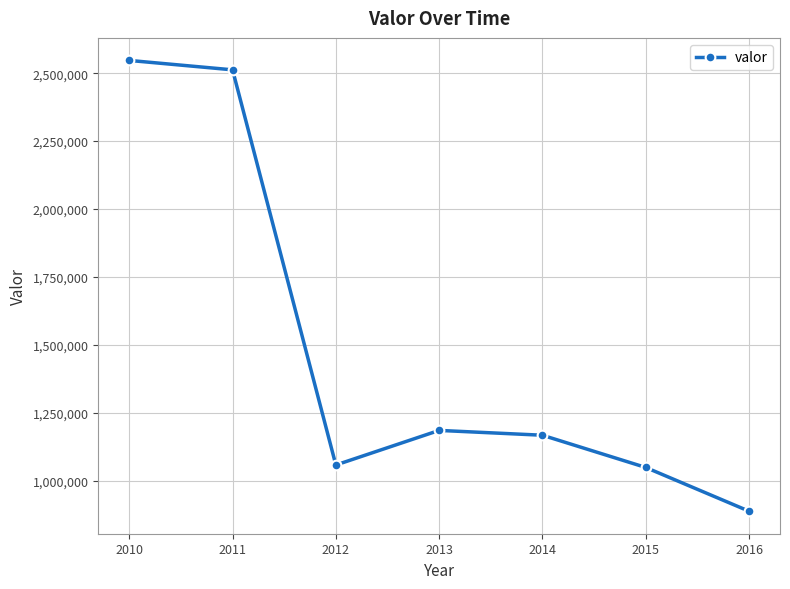

True or false: there are more than 0 points higher than both neighbors.

True